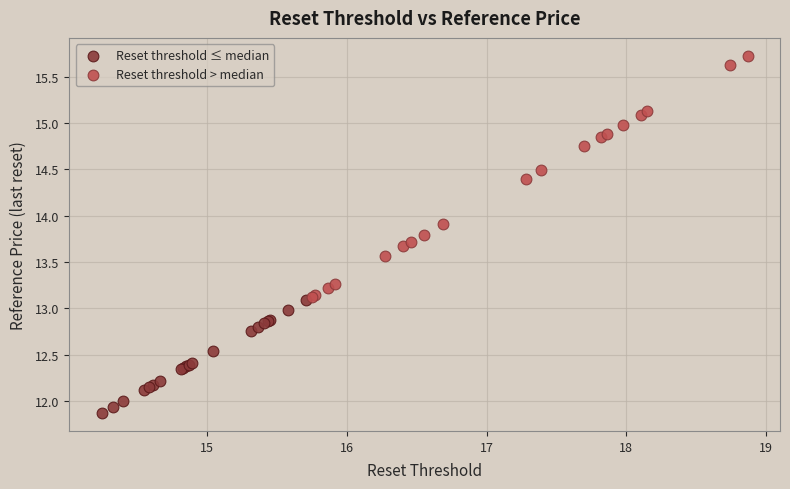

Which series reaches the minimum Y coordinate?

Reset threshold ≤ median